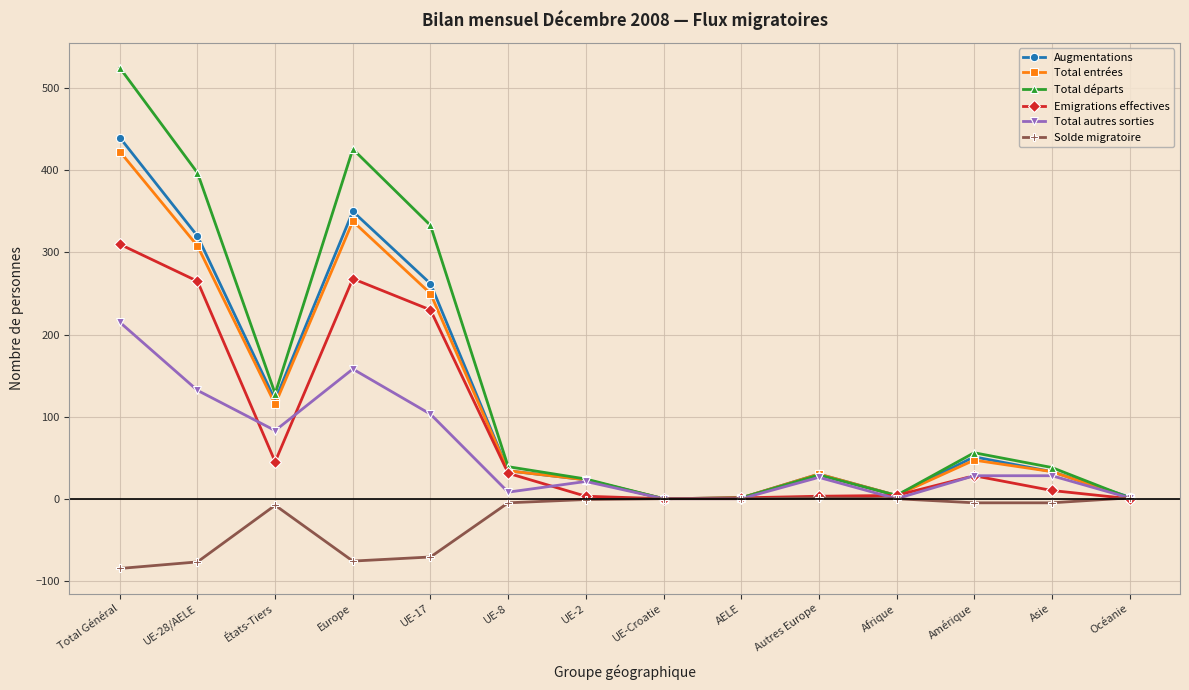

True or false: Solde migratoire has more than 1 points higher than both neighbors.

True